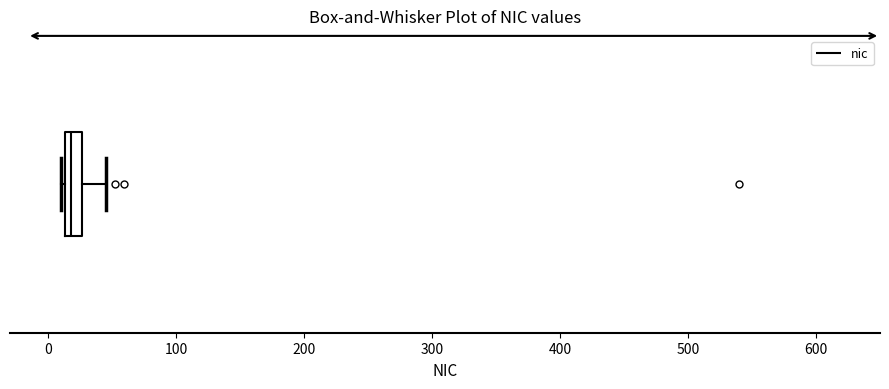

Where is the left edge of the box on the x-axis? The values are not printed on the chart, so give them approximately, as read against the axis.

10